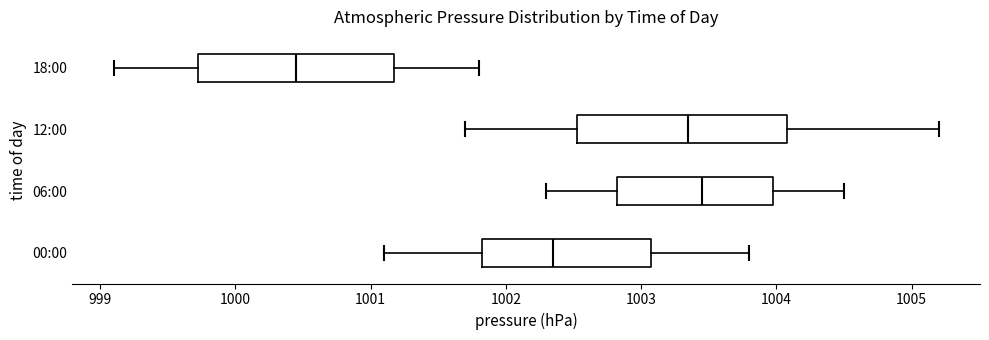

Where does the left whisker of the box for 00:00 end on the x-axis? The values are not printed on the chart, so give them approximately, as read against the axis.

1001.1